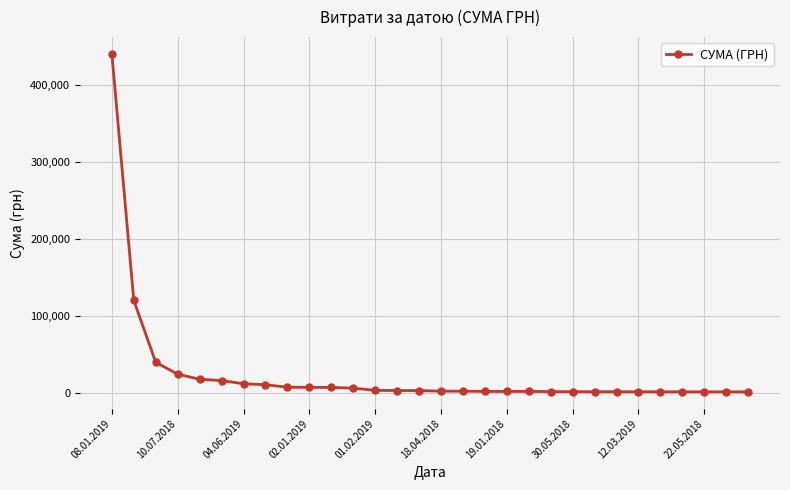

What is the value of the 2nd point from the left?

120000.0